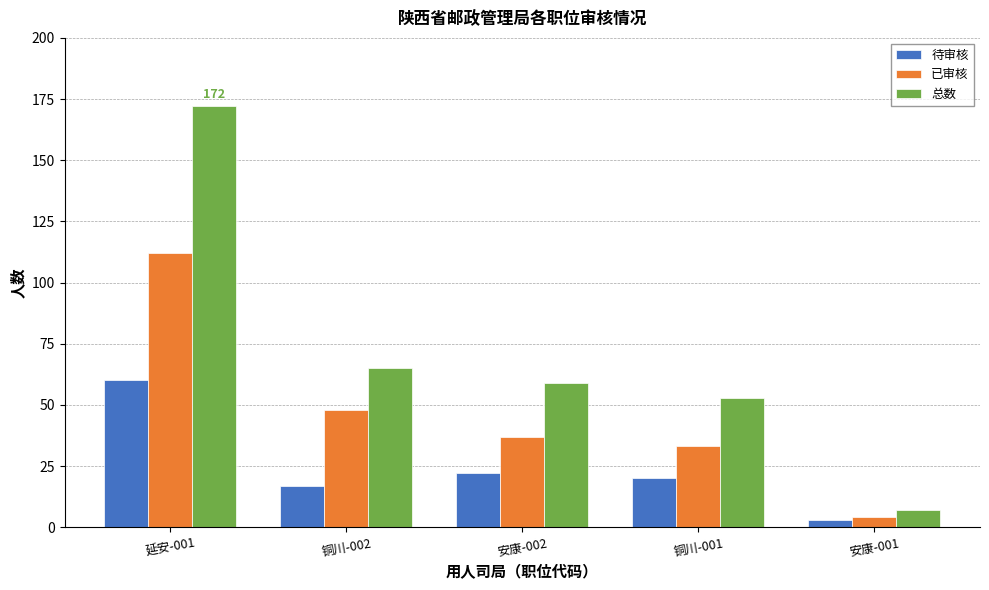

List the series in order of their overall mean, lowest first.

待审核, 已审核, 总数